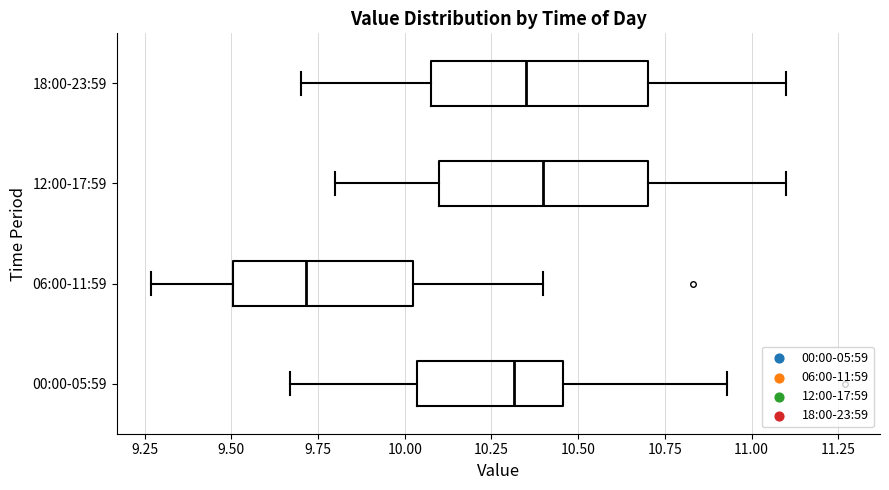

Where does the left whisker of the box for 00:00-05:59 end on the x-axis? The values are not printed on the chart, so give them approximately, as read against the axis.

9.65